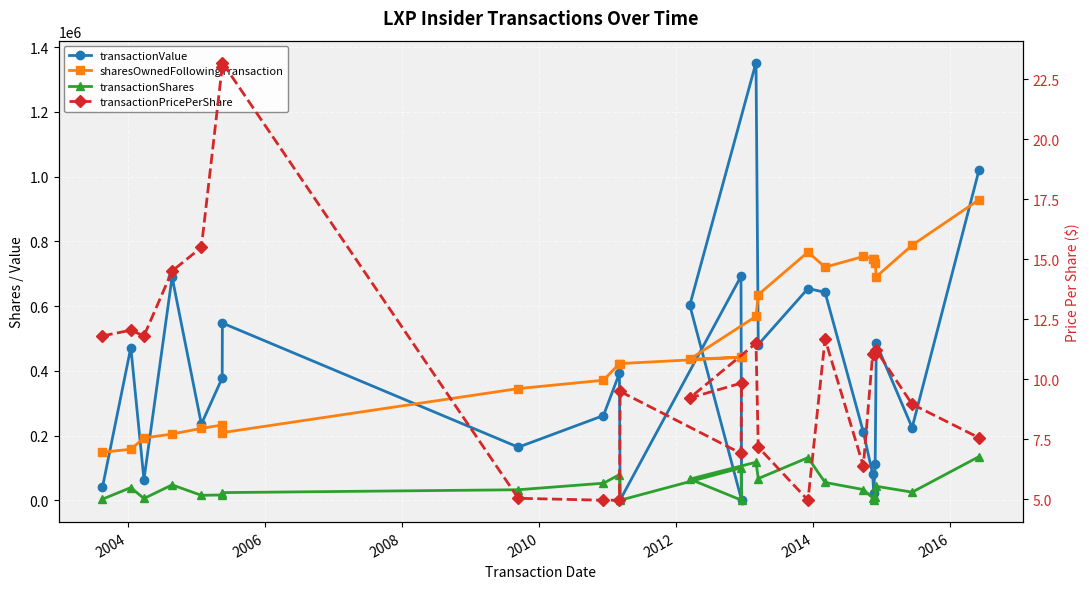

Reading left to right, what are all the values shown in this chart?

transactionValue: 40233.0	471858.0	64059.0	689577.0	235182.0	377692.0	547488.0	163888.0	261671.0	392531.0	950.0	691865.0	985.0	602350.0	1352274.0	480995.0	654196.0	642475.0	210870.0	79778.0	23487.0	110720.0	484375.0	224233.0	1021229.0
sharesOwnedFollowingTransaction: 148272.0	157565.0	192173.0	204642.0	222032.0	232562.0	208962.0	345011.0	370765.0	422390.0	422290.0	441846.0	441746.0	435771.0	568211.0	635189.0	766818.0	720158.0	753158.0	745958.0	743833.0	733833.0	690608.0	788005.0	928666.0
transactionShares: 3406.0	39152.0	5423.0	47505.0	15173.0	16400.0	23600.0	32453.0	52650.0	78980.0	100.0	99978.0	100.0	65261.0	117500.0	66978.0	131629.0	55000.0	33000.0	7200.0	2125.0	10000.0	43225.0	25000.0	134932.0
transactionPricePerShare: 11.8	12.1	11.8	14.5	15.5	23.0	23.2	5.0	5.0	5.0	9.5	6.9	9.8	9.2	11.5	7.2	5.0	11.7	6.4	11.1	11.1	11.1	11.2	9.0	7.6